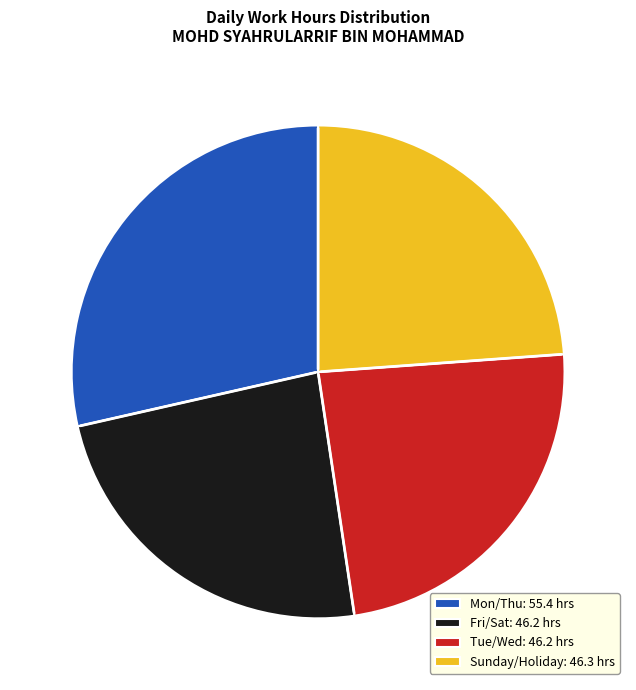

Is it true that Tue/Wed: 46.2 hrs is 12% of the pie?

False